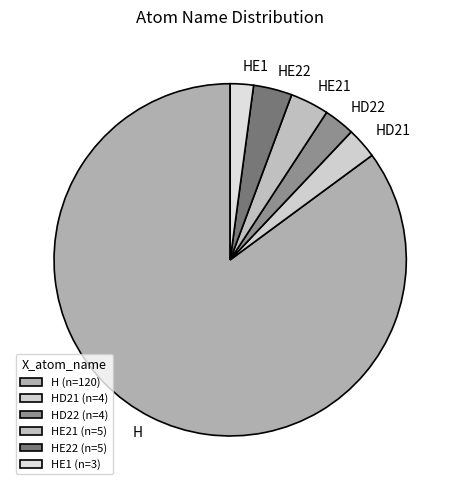

Count the number of slices in the pie.

6